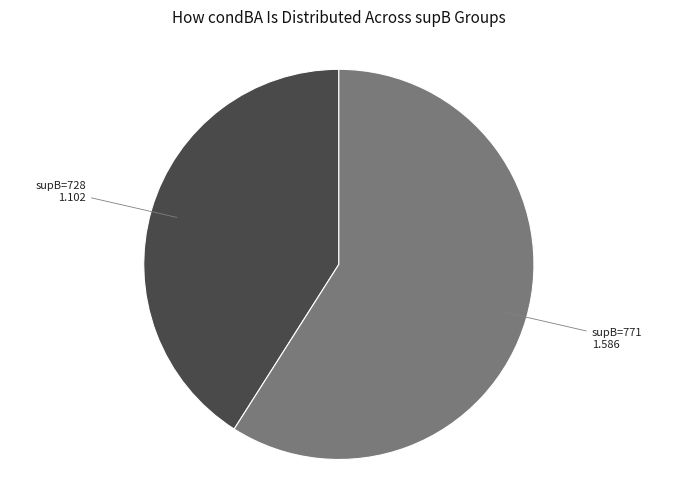

Does any single category account for the majority?

Yes